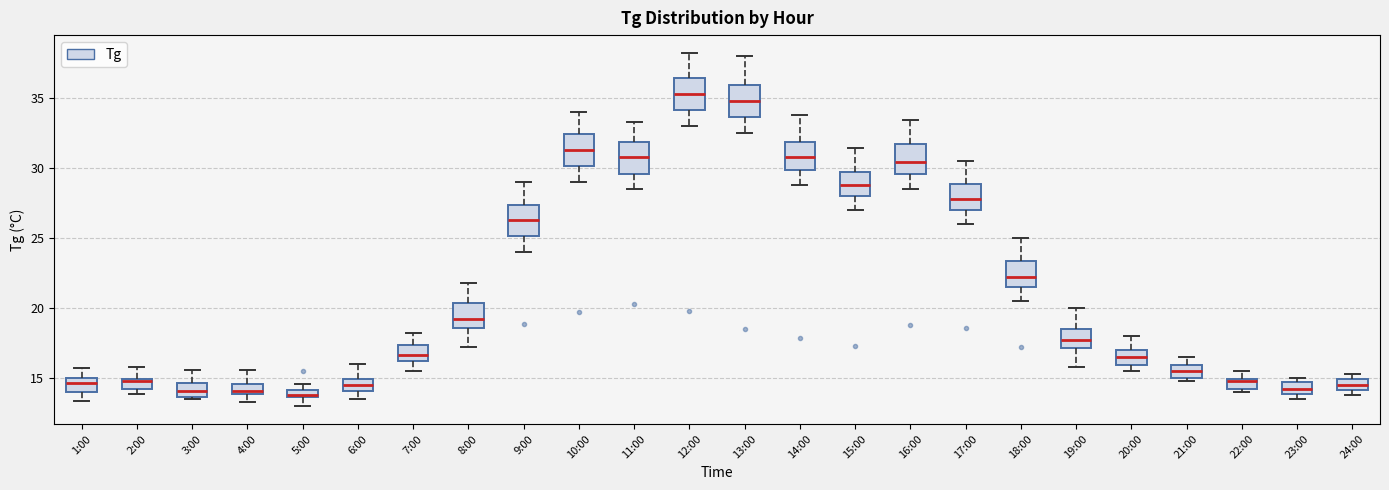

Where does the median line of the box for 12:00 sit on the y-axis? The values are not printed on the chart, so give them approximately, as read against the axis.

35.5